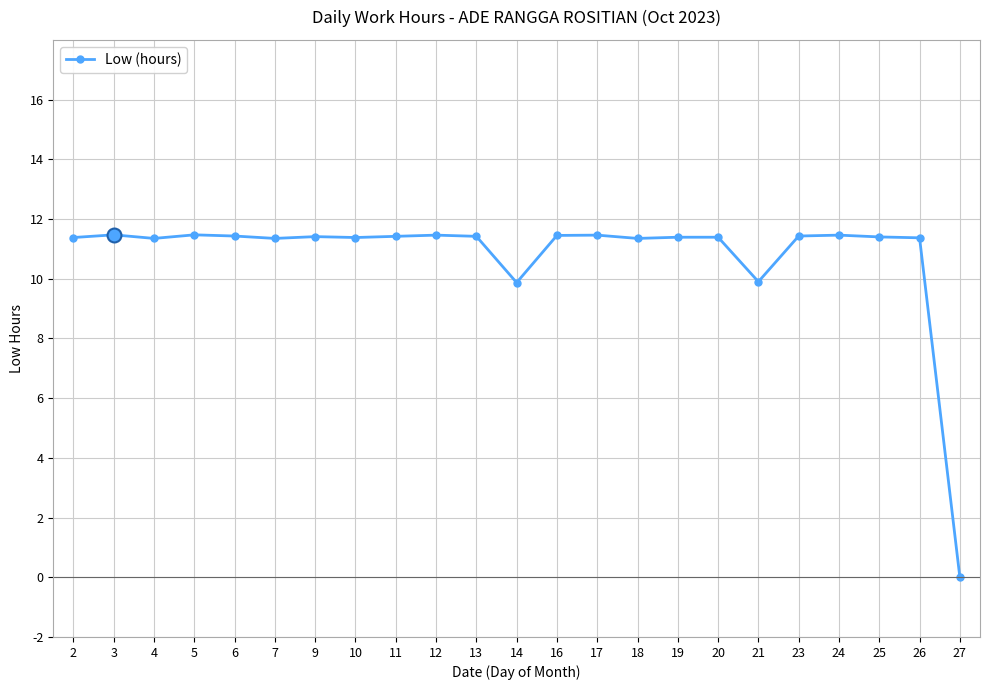

Count the number of data series in this chart.

1